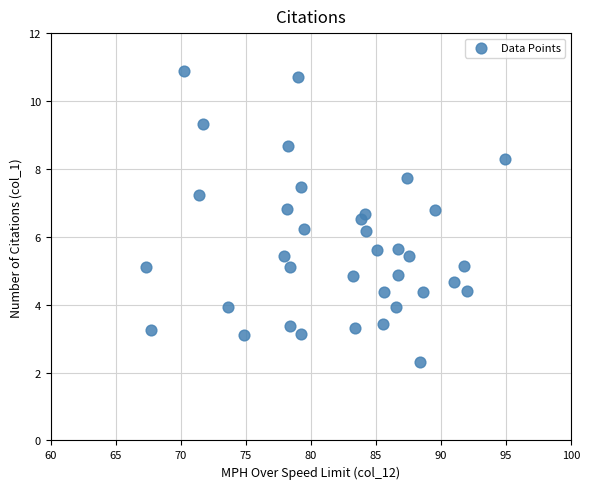

What is the range of Y values (max minus min)?

8.6